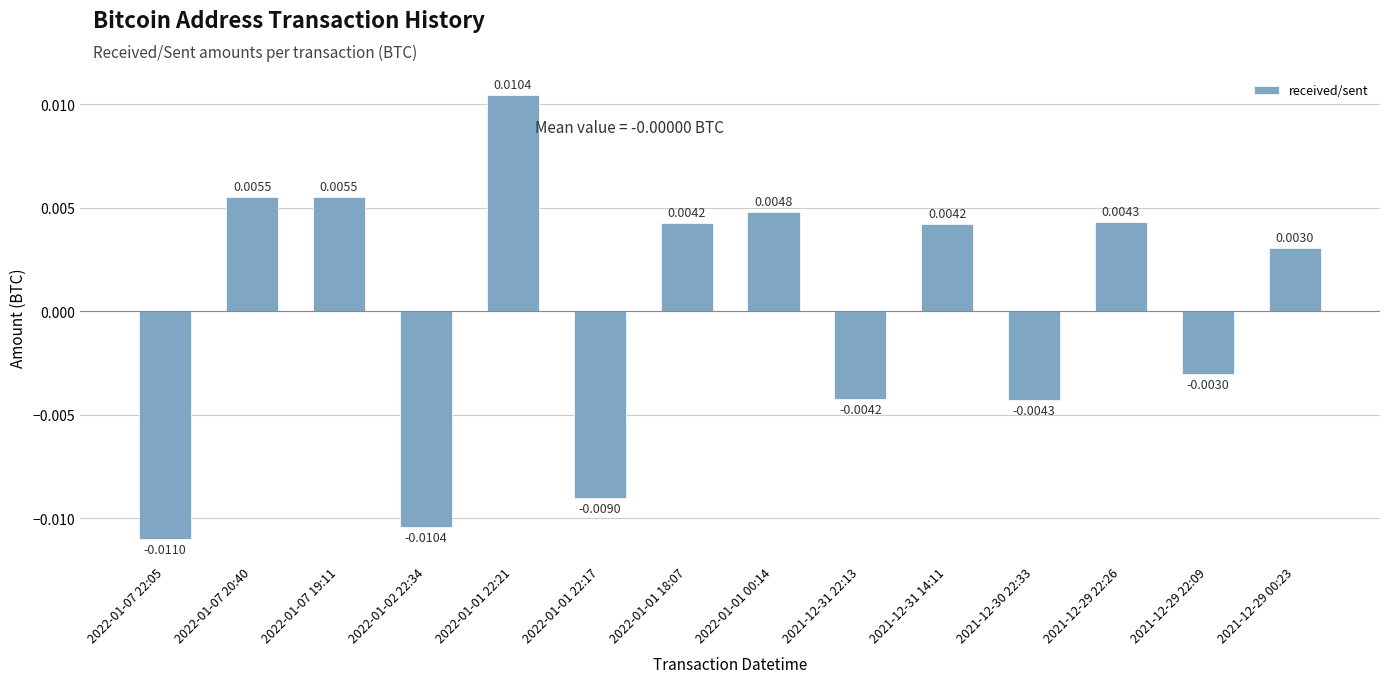

Count the number of categories in the chart.

14